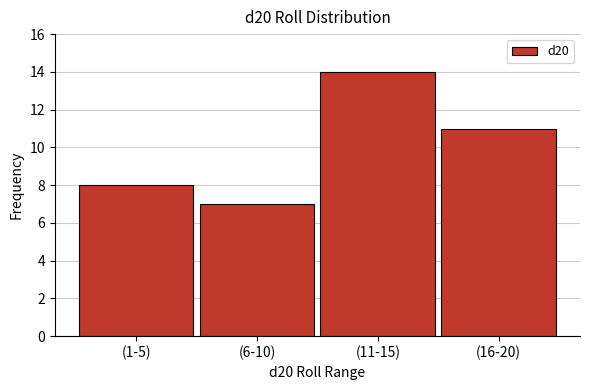

Reading right to left, extract all data points from this chart.

(16-20)=11	(11-15)=14	(6-10)=7	(1-5)=8